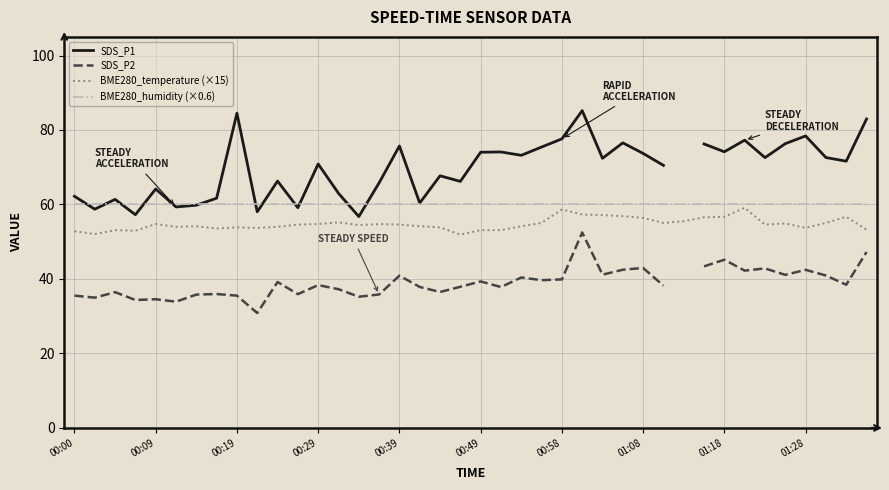

What is the maximum value for SDS_P2?

52.5